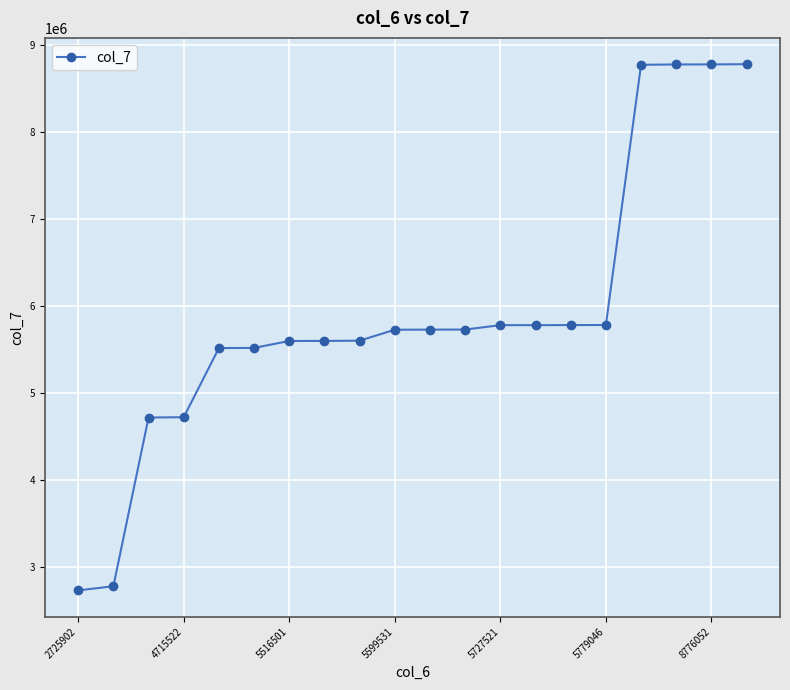

What is the sum of all values?

118159518